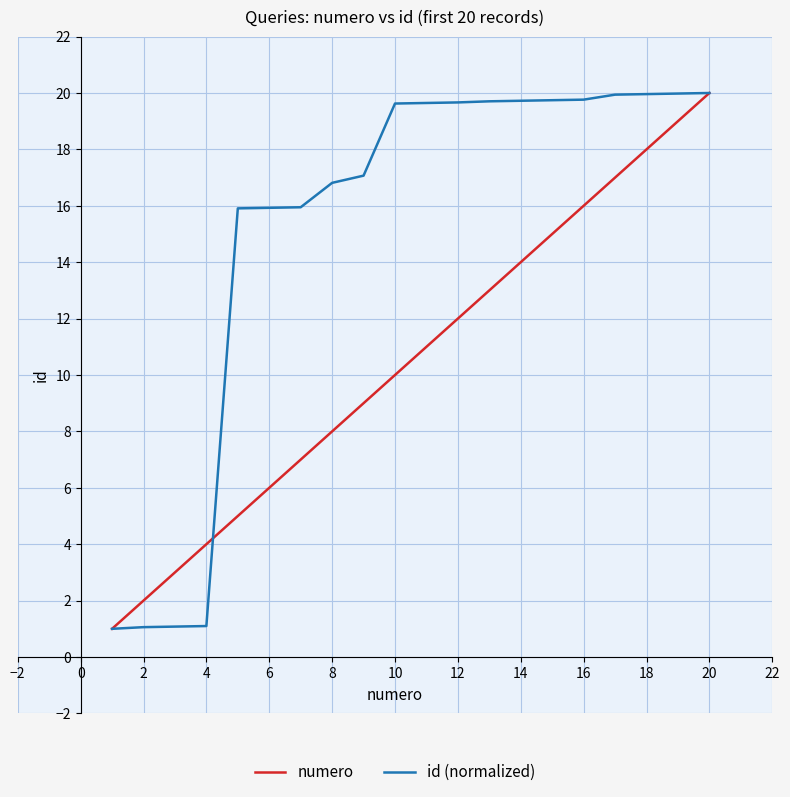

What is the highest value of the numero series?

20.0